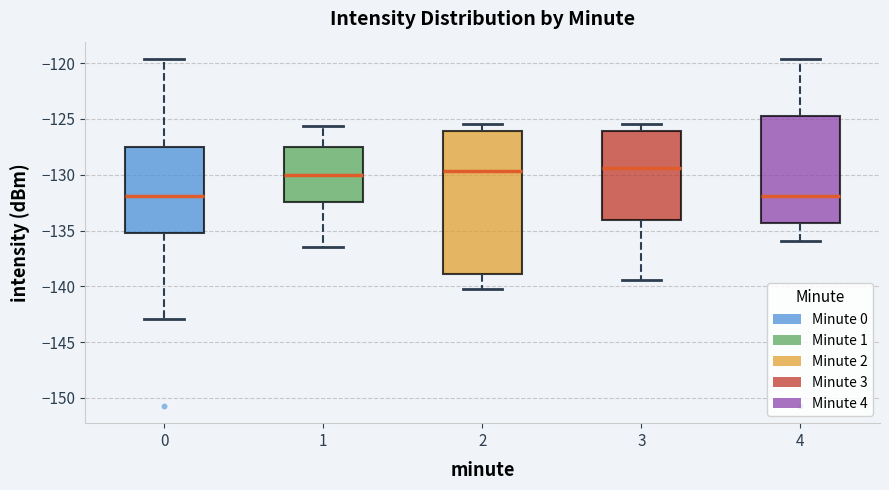

Reading left to right, read every box against the y-axis: the position of its median line, the range the box covers, and the ends of its whiskers. The values are not printed on the chart, so give them approximately, as read against the axis.

0: median -132.0, box -135.0 to -127.5, whiskers -143.0 to -119.5
1: median -130.0, box -132.5 to -127.5, whiskers -136.5 to -125.5
2: median -129.5, box -139.0 to -126.0, whiskers -140.0 to -125.5
3: median -129.5, box -134.0 to -126.0, whiskers -139.5 to -125.5
4: median -132.0, box -134.5 to -124.5, whiskers -136.0 to -119.5